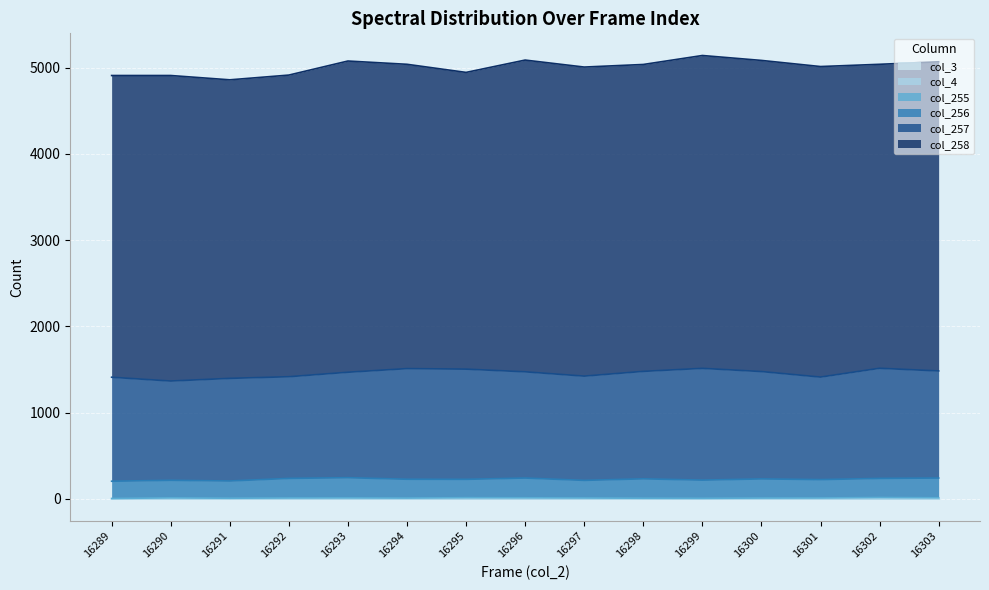

The col_256 series shows 204 at 16290. True or false?

True